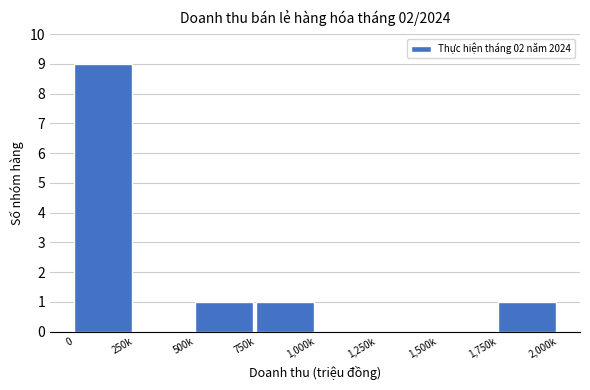

Reading right to left, extract all data points from this chart.

1,750k=1	1,500k=0	1,250k=0	1,000k=0	750k=1	500k=1	250k=0	0=9